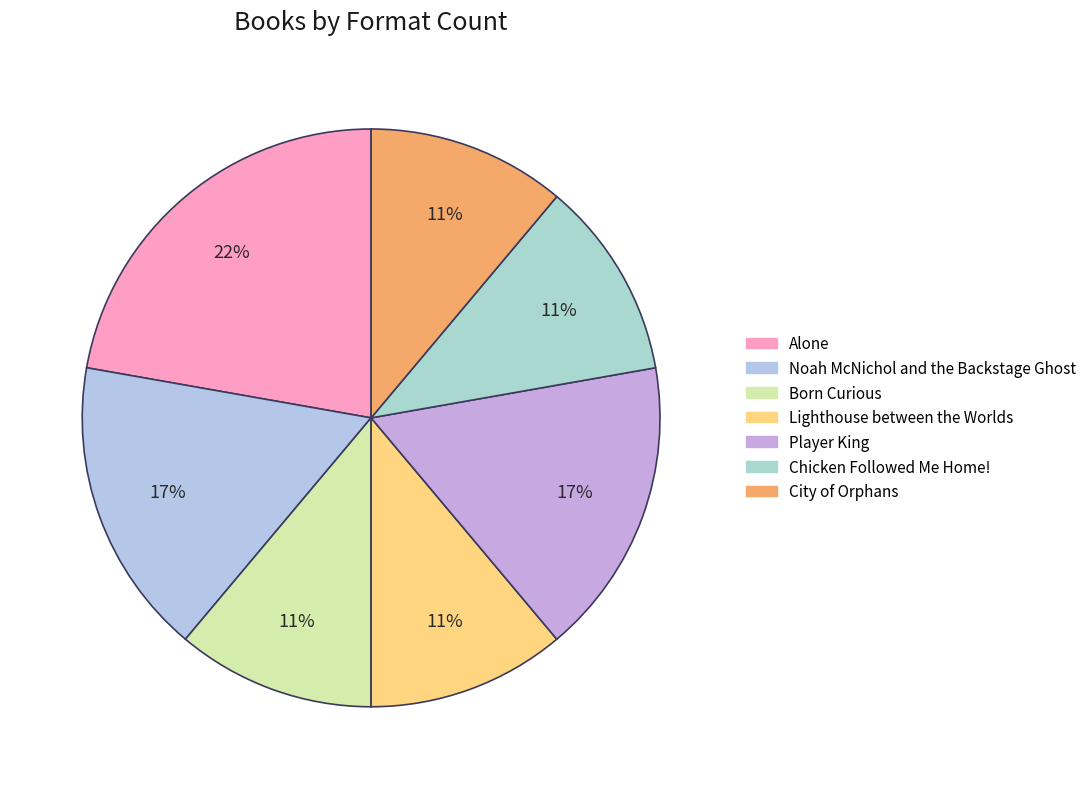

Count the number of slices in the pie.

7